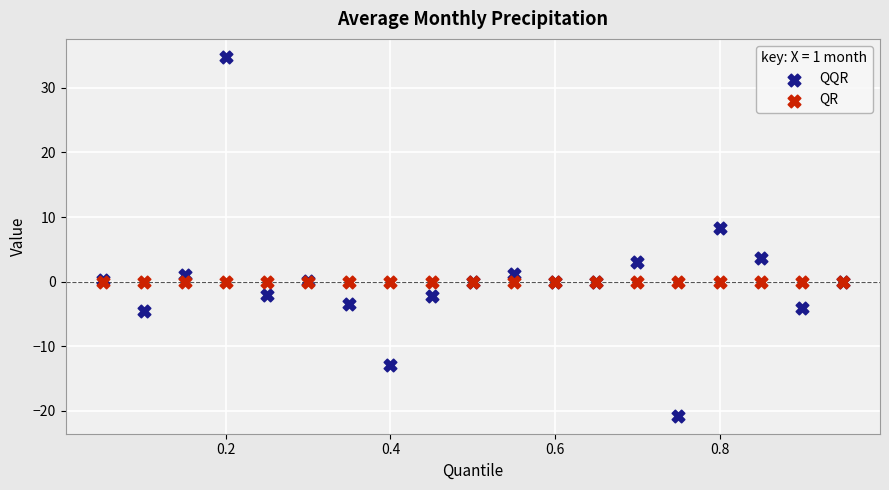

Which series has the largest Y range (max minus min)?

QQR